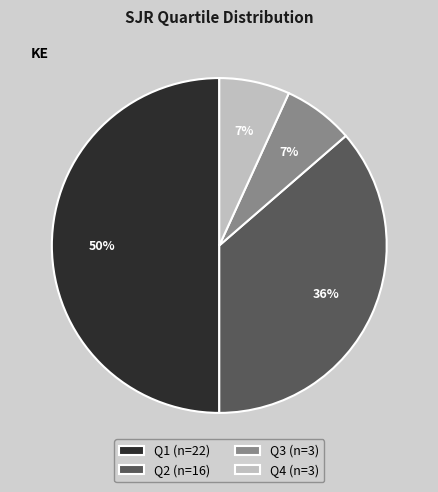

The Q4 slice represents 14% of the pie. True or false?

False